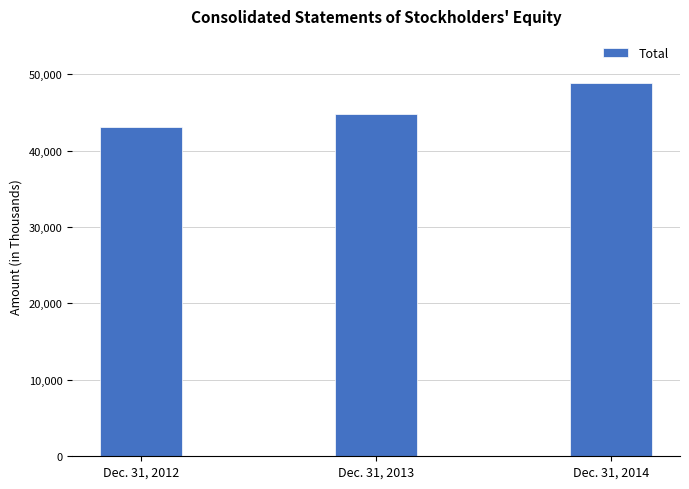

Read the value at Dec. 31, 2013.

44769